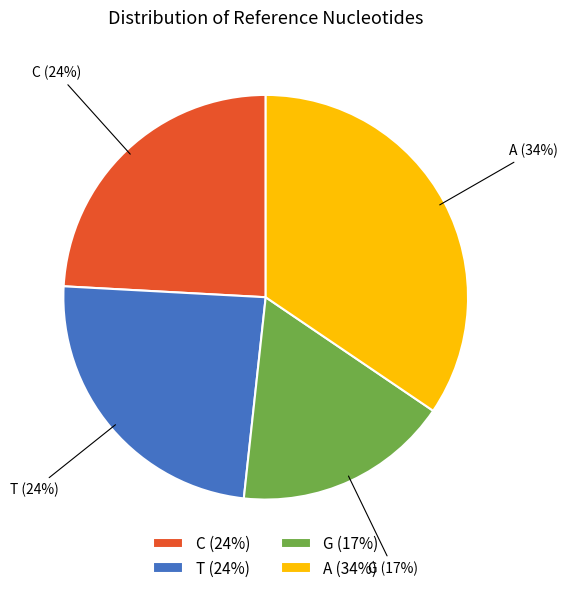

How many slices are in this pie chart?

4